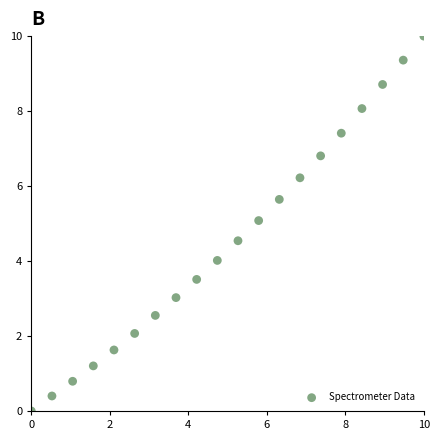

What is the range of Y values (max minus min)?

10.0